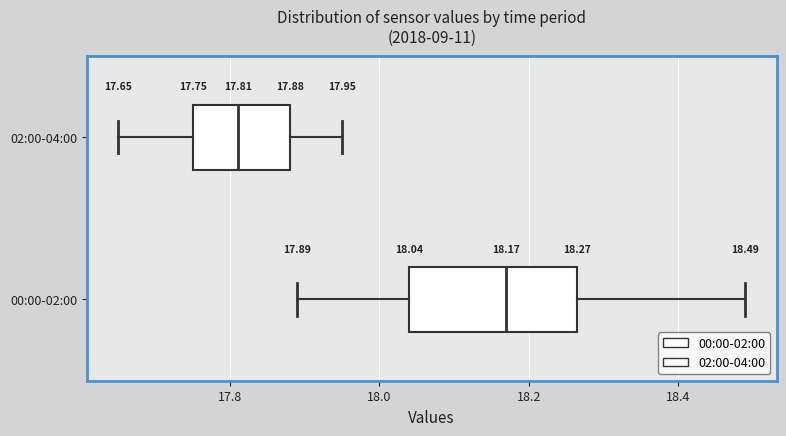

Comparing the boxes themselves (not the whiskers), which one is the widest?

00:00-02:00